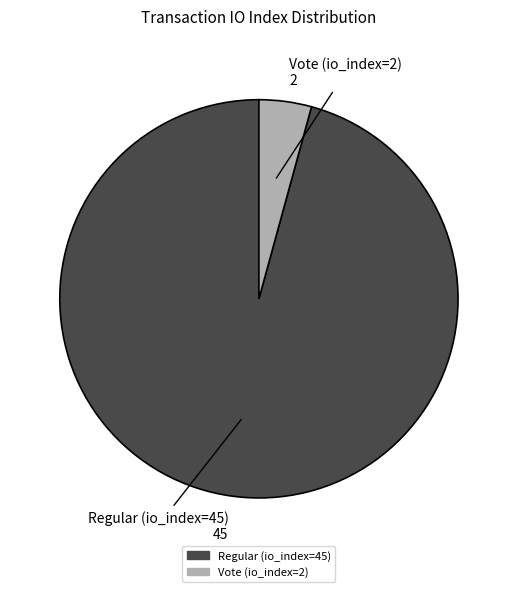

Is Regular (io_index=45) the majority of the pie?

Yes